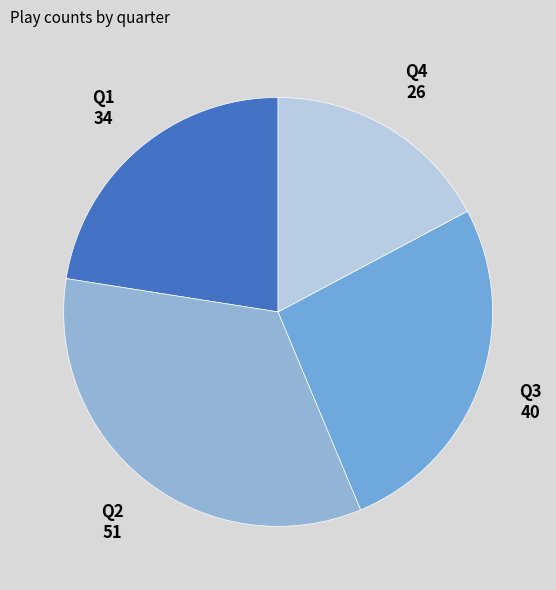

Count the number of slices in the pie.

4